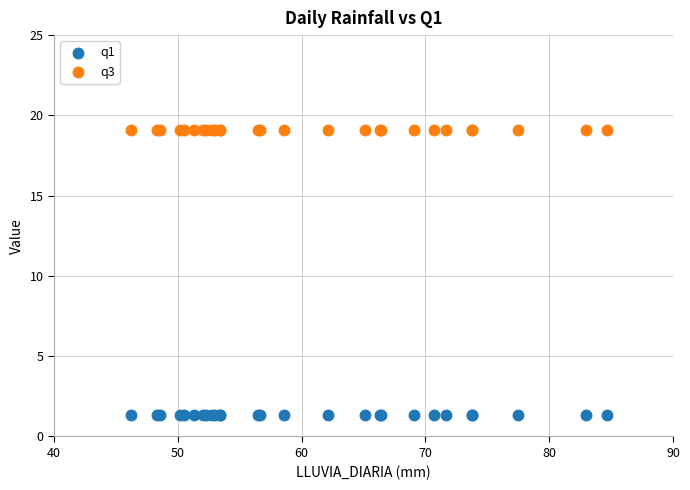

Which series reaches the maximum Y coordinate?

q3